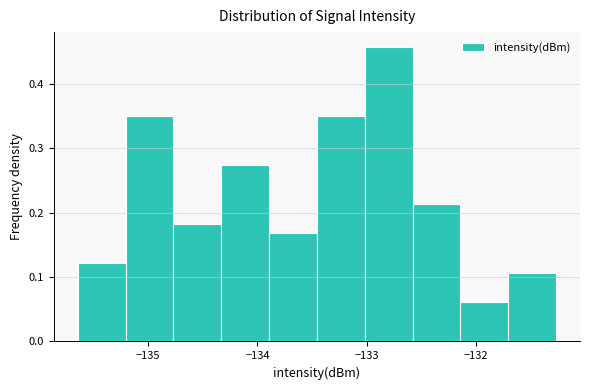

Reading left to right, list every bar in this chart as the range it spans on the x-axis followed by its height. Neither the bar edges nor the heights are printed on the chart, so give them approximately, as read against the axes.

-135.6 to -135.2: 0.12
-135.2 to -134.8: 0.35
-134.8 to -134.3: 0.18
-134.3 to -133.9: 0.27
-133.9 to -133.5: 0.17
-133.5 to -133.0: 0.35
-133.0 to -132.6: 0.46
-132.6 to -132.1: 0.21
-132.1 to -131.7: 0.06
-131.7 to -131.3: 0.11